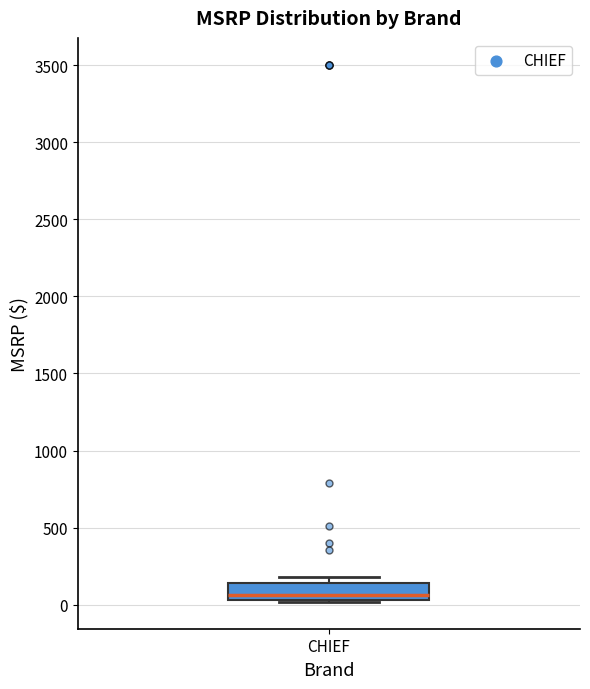

Transcribe this box plot: give where the median line is, the range the box spans, and where the two whiskers end, as read against the y-axis. The values are not printed on the chart, so give them approximately, as read against the axis.

median 50 (just above the box's lower edge), box 50 to 150, whiskers 0 to 200